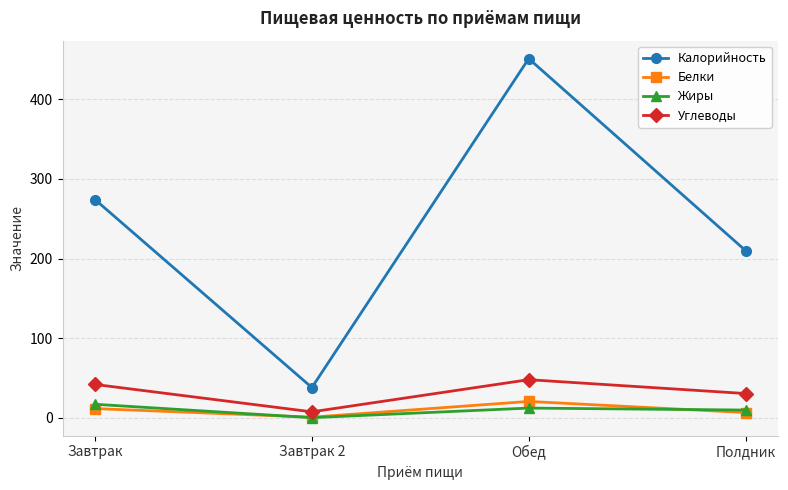

What is the difference between the Белки values at Обед and Полдник?

13.9